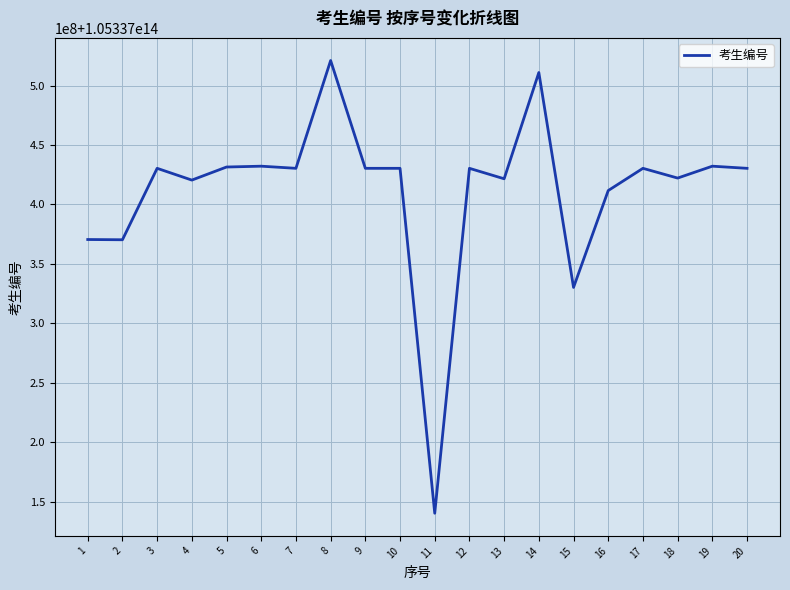

Does the chart display data point markers on the line(s)?

No